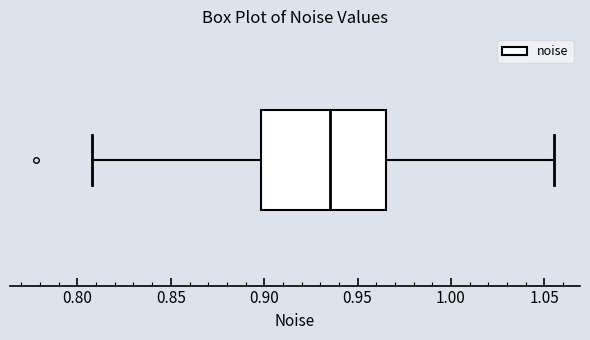

Where does the median line of the box sit on the x-axis? The values are not printed on the chart, so give them approximately, as read against the axis.

0.935